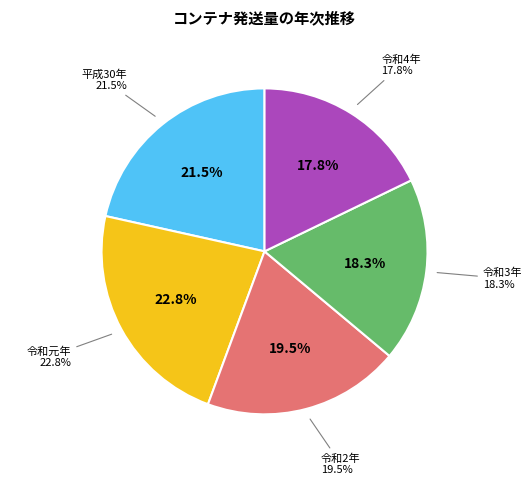

The 発送 (令和4年) slice represents 14% of the pie. True or false?

False